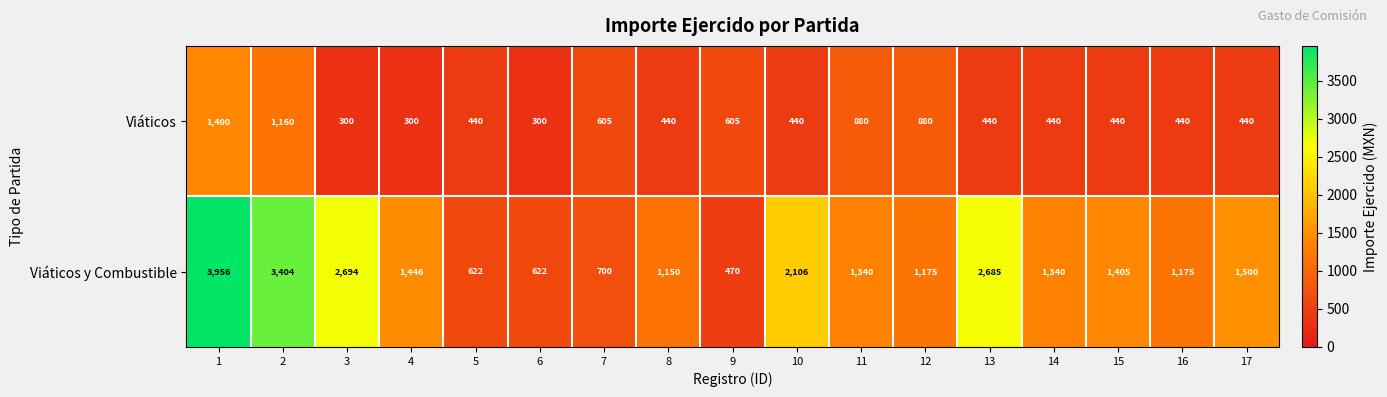

True or false: Viáticos has a value of 440 at 17.

True